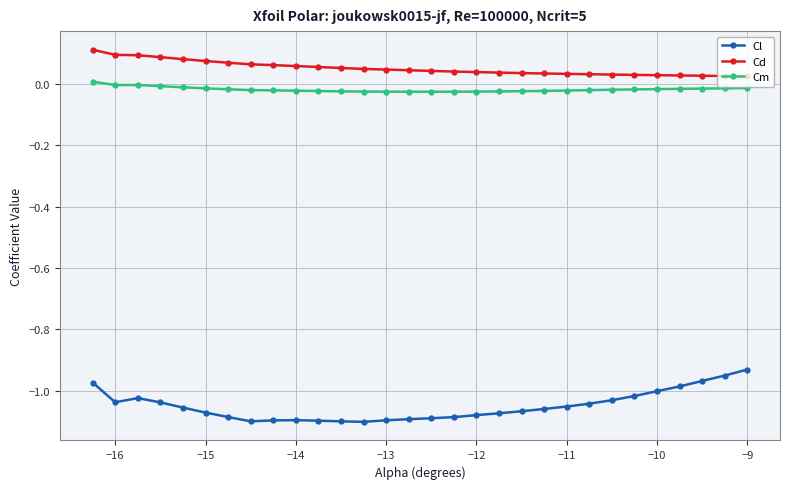

Which series has the widest spread of values?

Cl